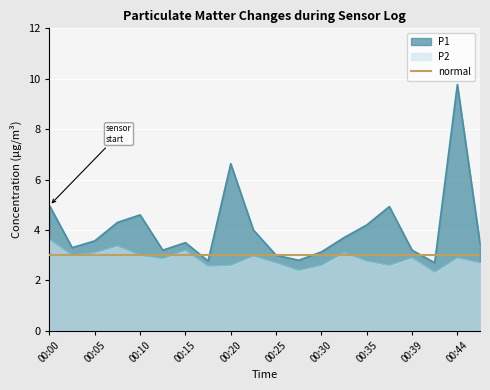

How many categories are shown in the chart?

20